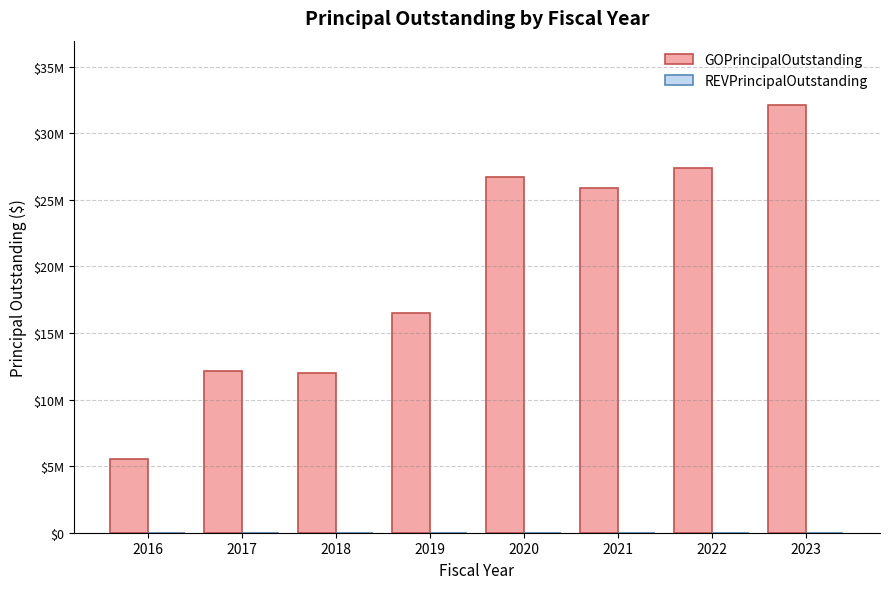

Reading left to right, transcribe all the data shown in this chart.

GOPrincipalOutstanding: 5500000	12125000	12000000	16465000	26740000	25880000	27415000	32135000
REVPrincipalOutstanding: 0	0	0	0	0	0	0	0